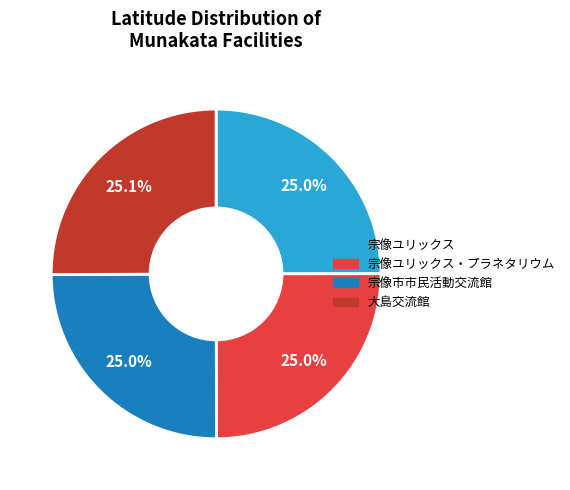

Does any single category account for the majority?

No